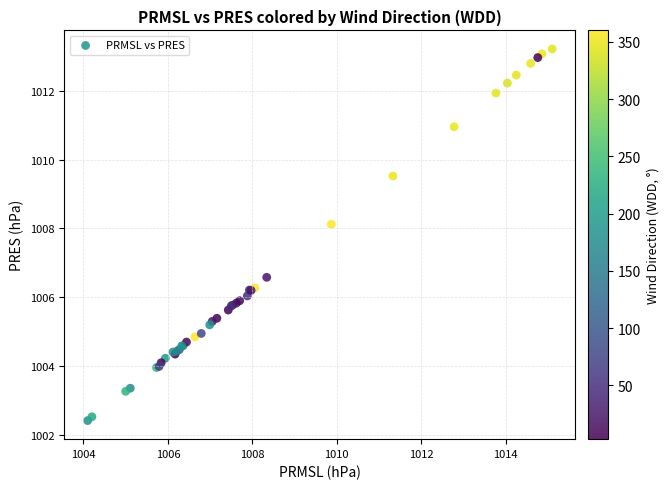

What Y value in the scatter plot is closest to 1007?

1006.6